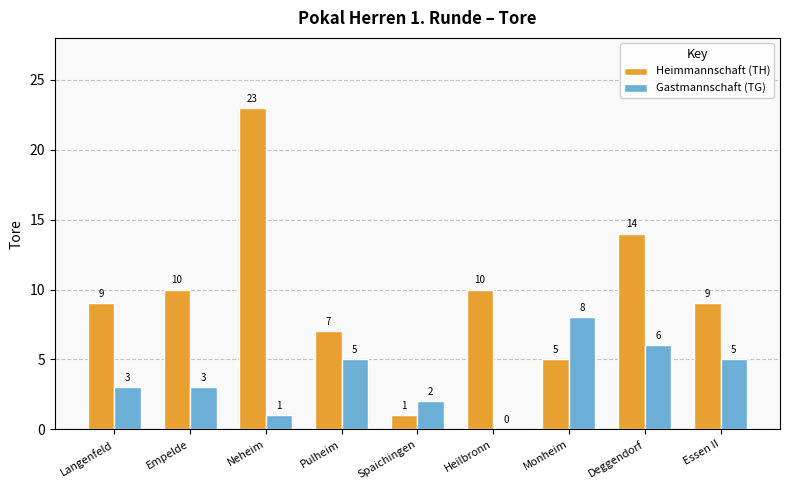

Reading left to right, transcribe all the data shown in this chart.

Heimmannschaft (TH): 9	10	23	7	1	10	5	14	9
Gastmannschaft (TG): 3	3	1	5	2	0	8	6	5